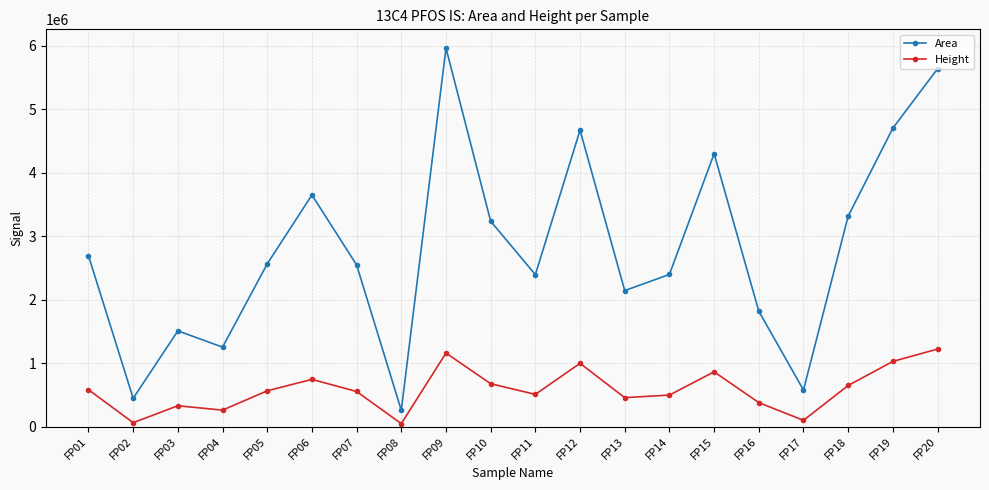

Rank the series by their average value, from highest to lowest.

Area, Height